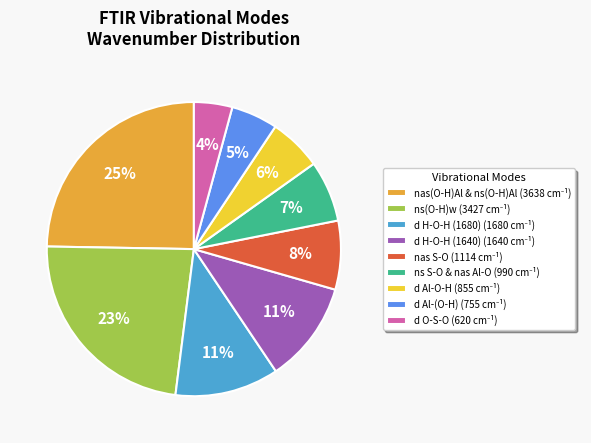

What percentage is the d H-O-H (1680) slice, to the nearest percent?

11%